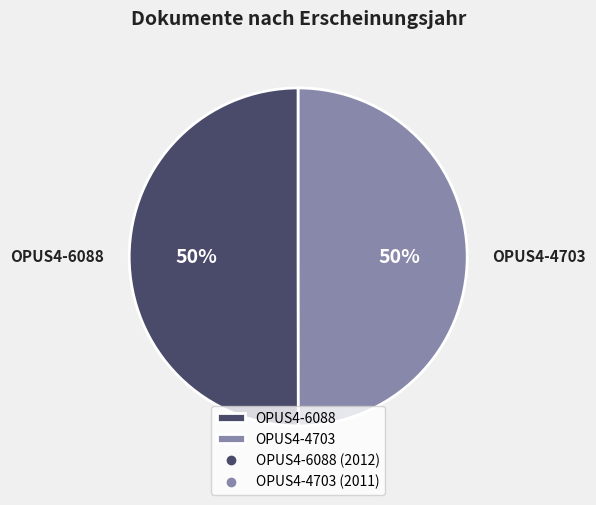

Do OPUS4-4703 and OPUS4-6088 together represent more than half of the pie?

Yes